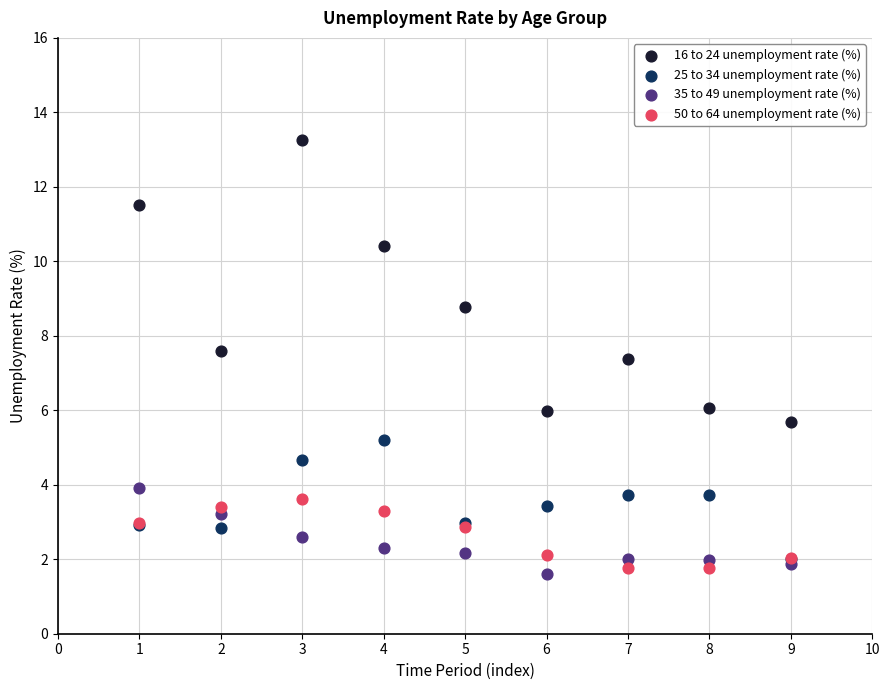

Which series contains the lowest Y value?

35 to 49 unemployment rate (%)